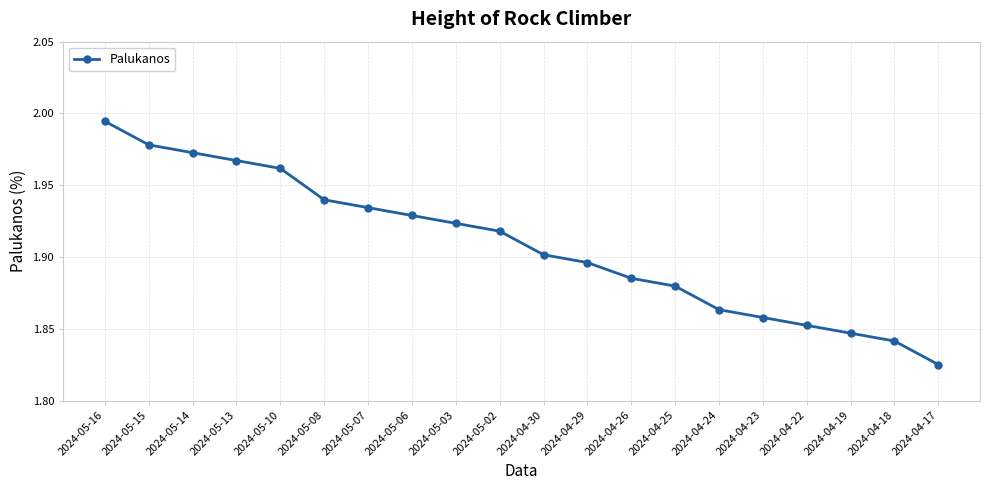

Where is the data nearest to the value 1?

2024-04-17